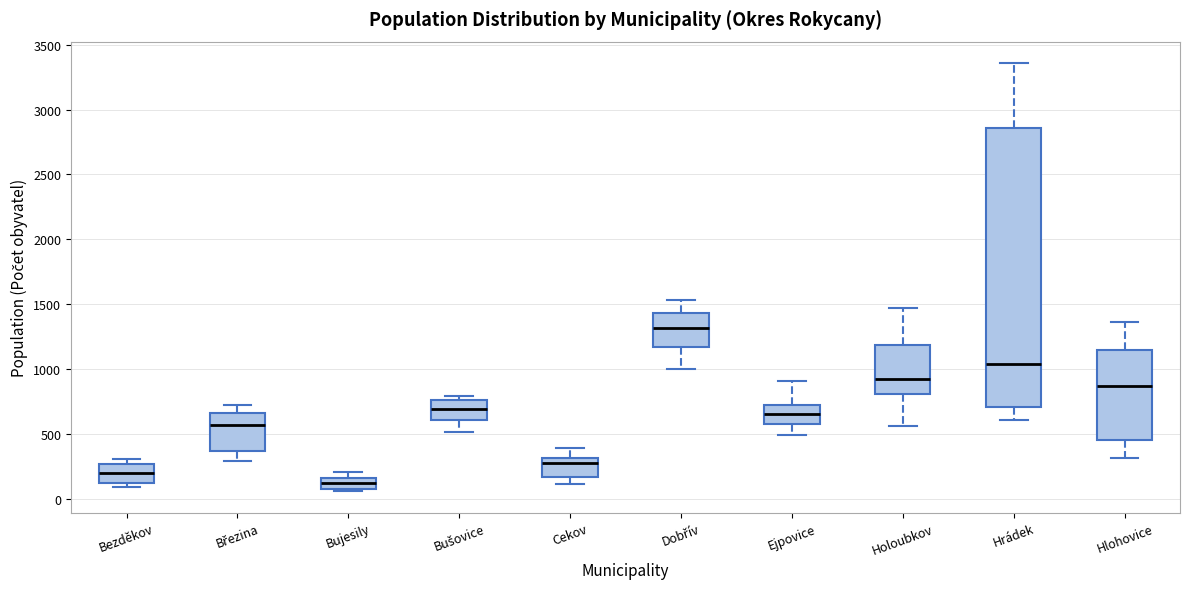

Reading left to right, read every box against the y-axis: the position of its median line, the range the box covers, and the ends of its whiskers. The values are not printed on the chart, so give them approximately, as read against the axis.

Bezděkov: median 200, box 150 to 250, whiskers 100 to 300
Březina: median 550, box 350 to 650, whiskers 300 to 750
Bujesily: median 100 (inside the box), box 100 to 150, whiskers 50 to 200
Bušovice: median 700, box 600 to 750, whiskers 500 to 800
Cekov: median 300 (just below the box's upper edge), box 150 to 300, whiskers 100 to 400
Dobřív: median 1300, box 1200 to 1450, whiskers 1000 to 1550
Ejpovice: median 650, box 600 to 750, whiskers 500 to 900
Holoubkov: median 950, box 800 to 1200, whiskers 550 to 1450
Hrádek: median 1050, box 700 to 2850, whiskers 600 to 3350
Hlohovice: median 850, box 450 to 1150, whiskers 300 to 1350